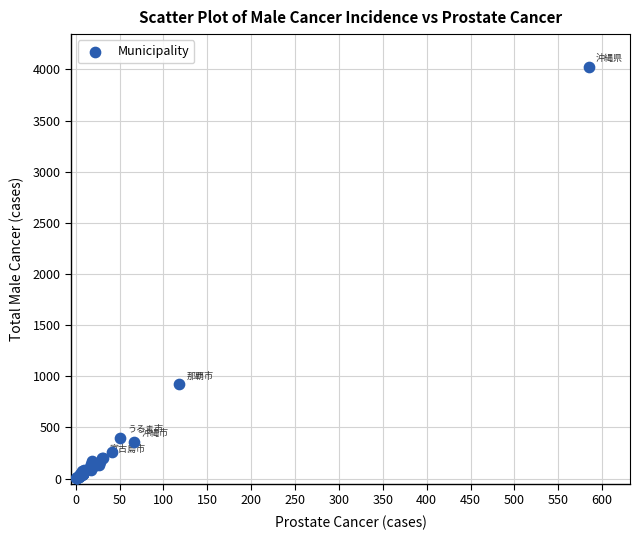

What Y value in the scatter plot is closest to 2012?

920